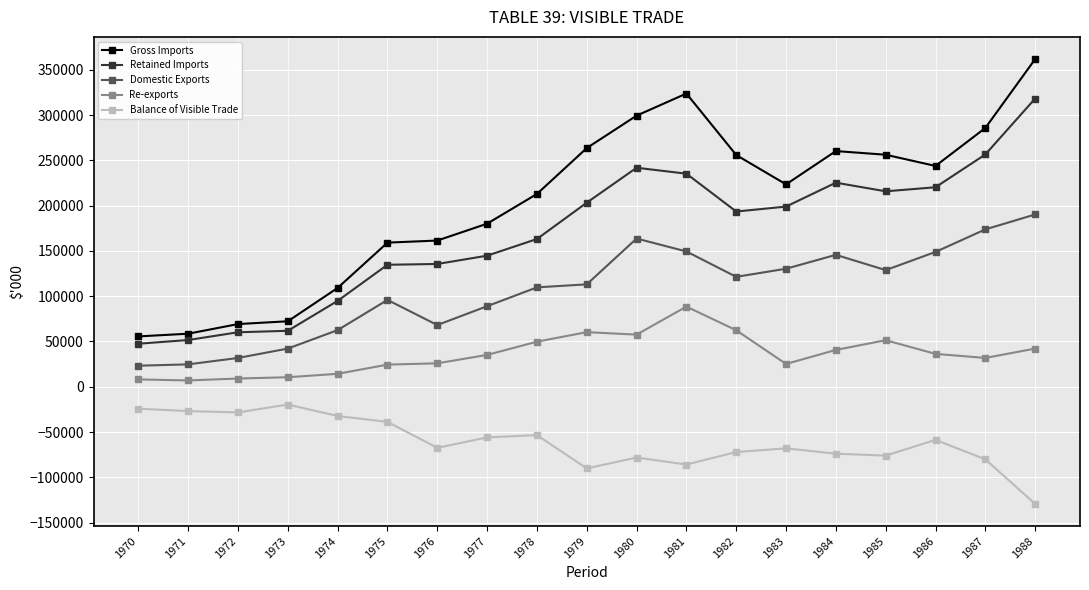

What is the minimum value shown in the chart?

-129444